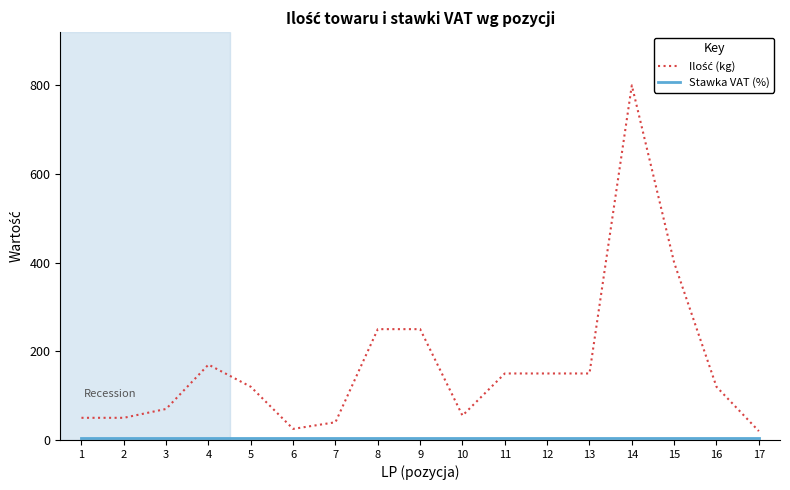

At how many categories does at least one series exceed 108?

10